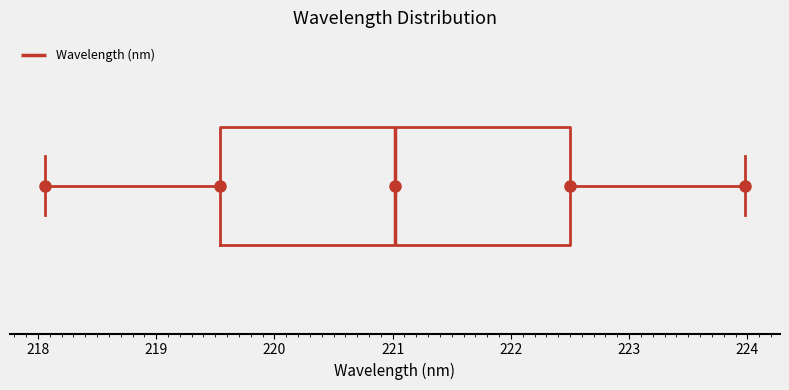

Where does the median line of the box sit on the x-axis? The values are not printed on the chart, so give them approximately, as read against the axis.

221.0